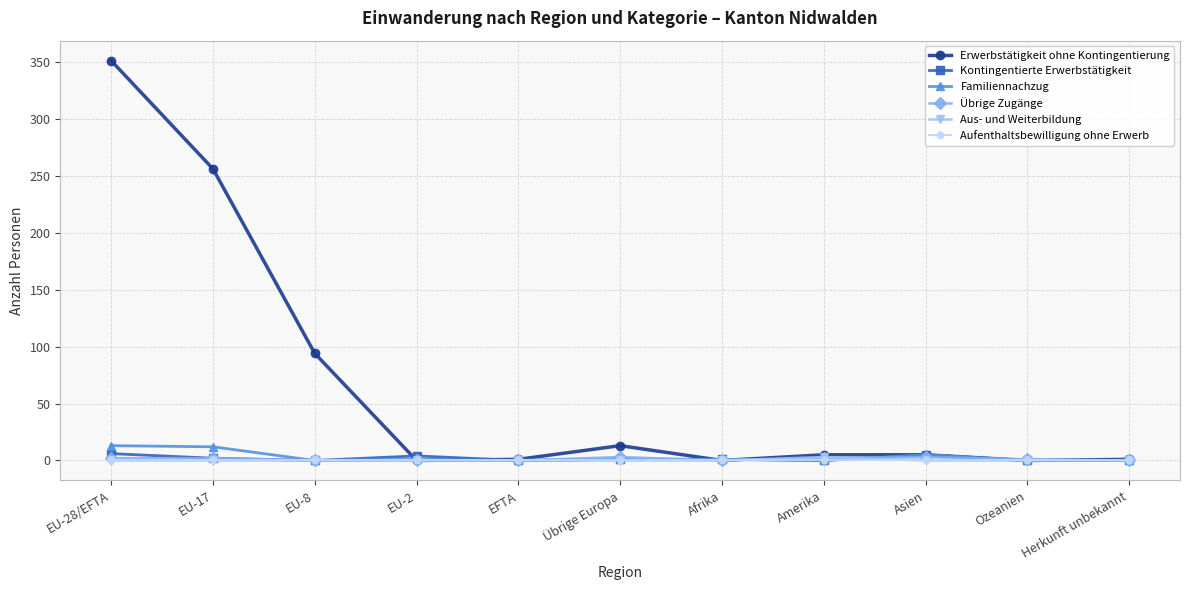

What position from the right is EU-8?

9